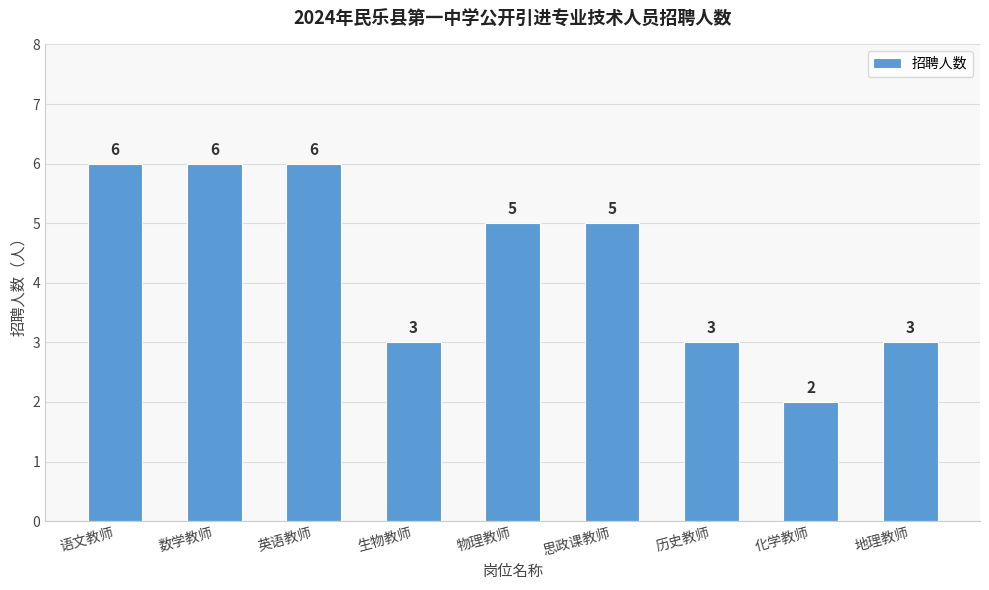

What is the ratio of the value at 化学教师 to the value at 数学教师?

0.3